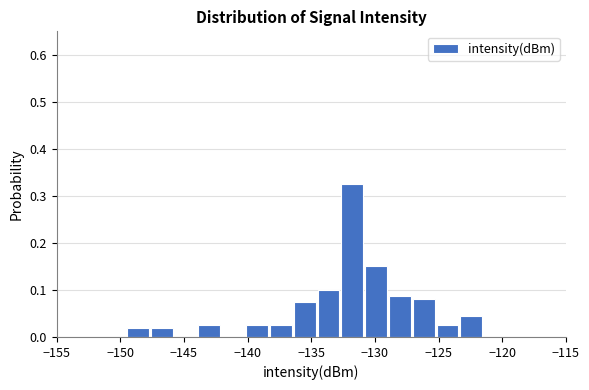

Read against the x-axis, roughly where is the centre of the tallest bar?

-132.0